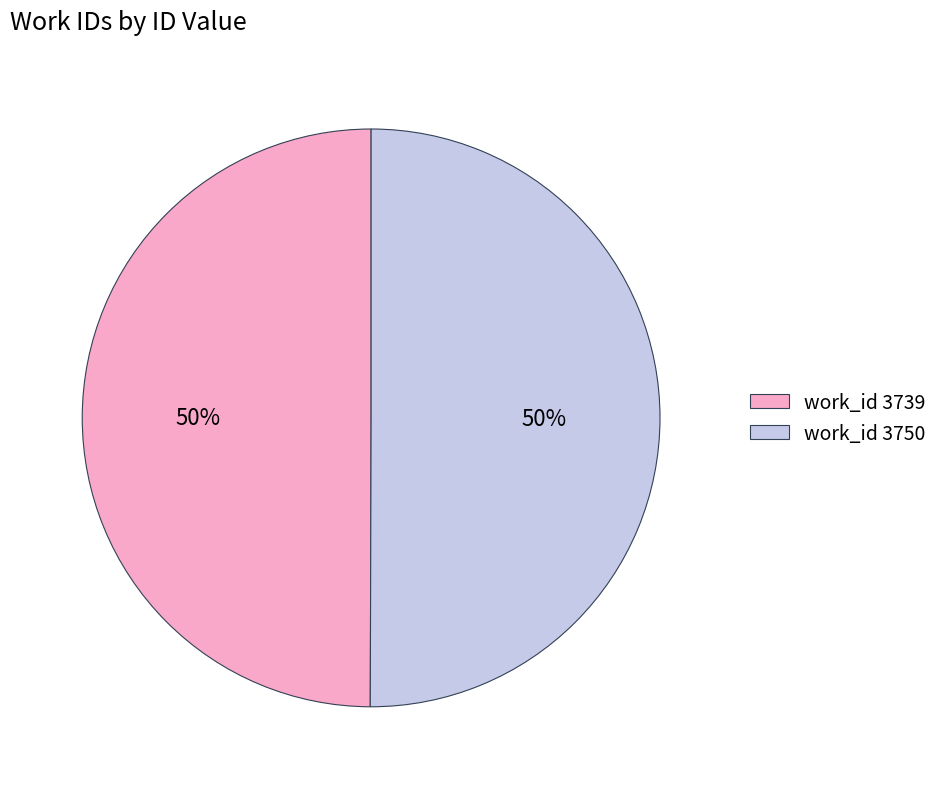

Do work_id 3750 and work_id 3739 together represent more than half of the pie?

Yes